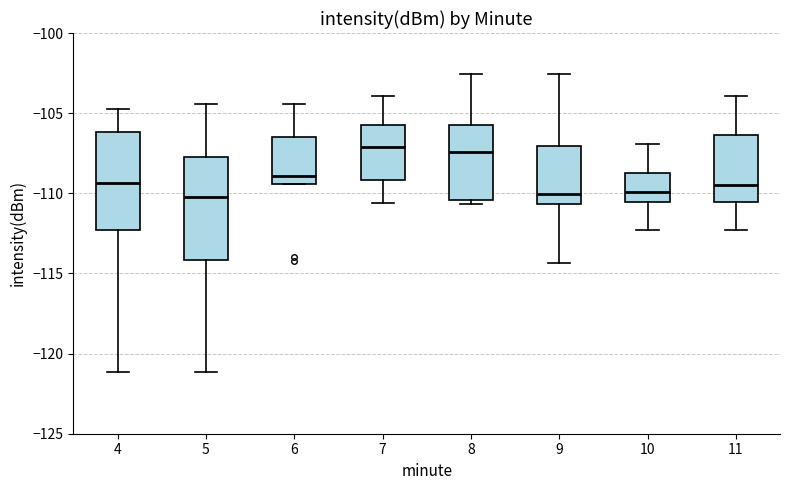

Where does the upper whisker of the box at x = 7 end on the y-axis? The values are not printed on the chart, so give them approximately, as read against the axis.

-104.0